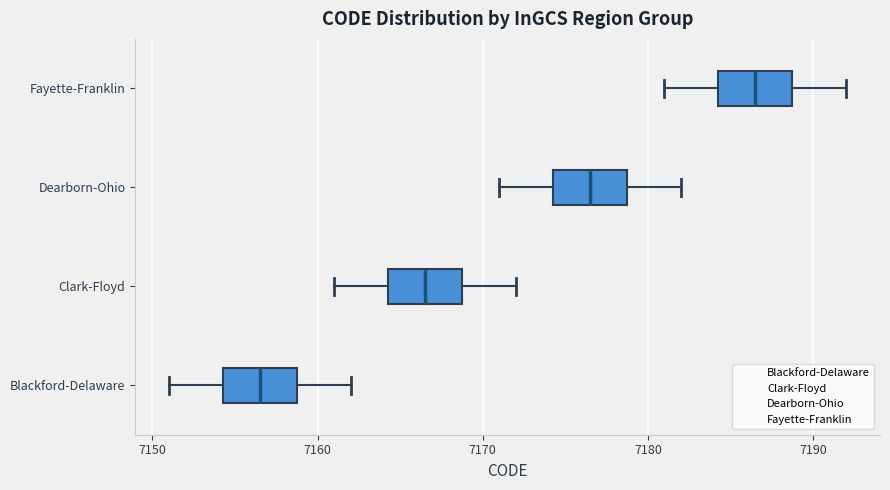

Which box's median line is the furthest to the left?

Blackford-Delaware